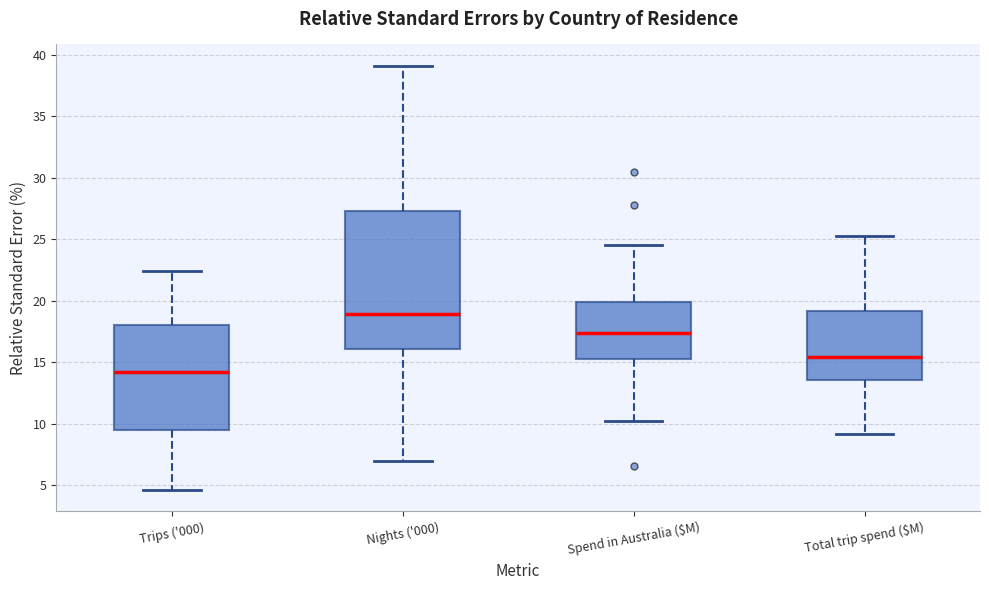

Where is the upper edge of the box for Trips ('000) on the y-axis? The values are not printed on the chart, so give them approximately, as read against the axis.

18.0